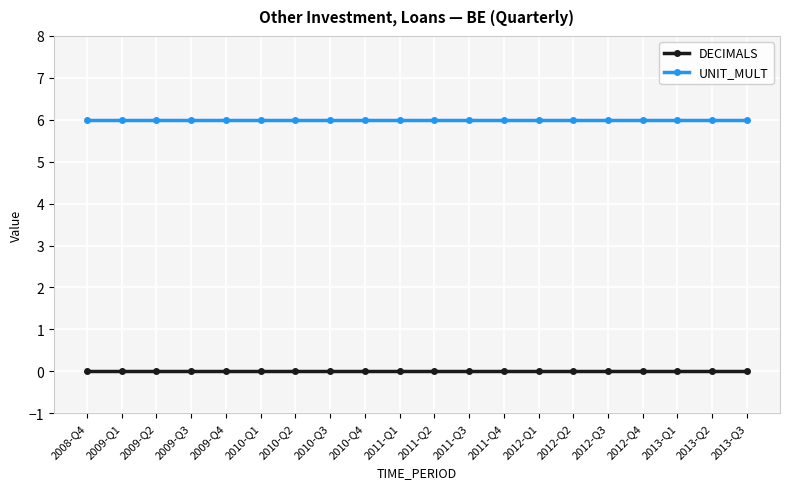

What is the maximum value shown in the chart?

6